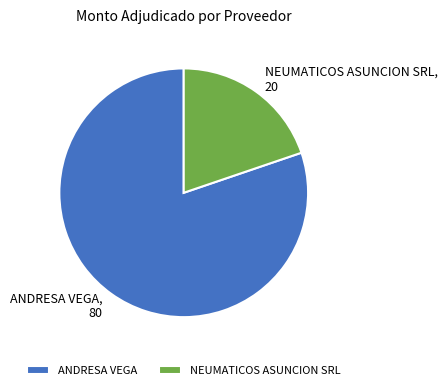

Rank the categories by value from highest to lowest.

ANDRESA VEGA, NEUMATICOS ASUNCION SRL